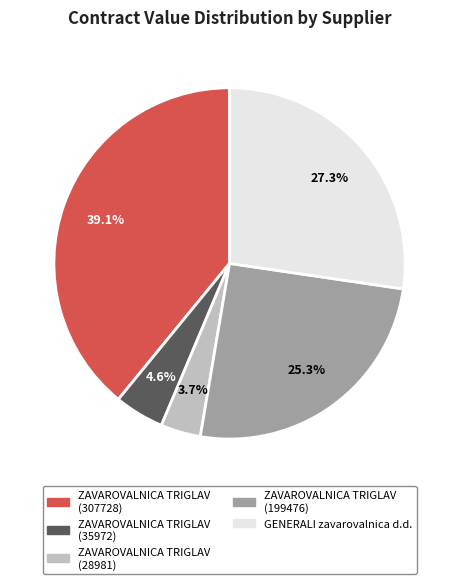

What is the largest slice in the pie chart?

ZAVAROVALNICA TRIGLAV (307728)